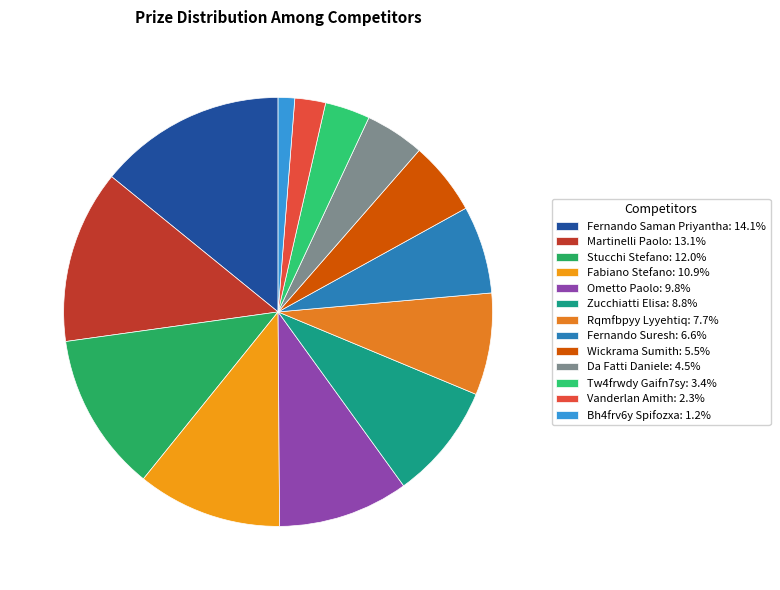

How many segments does this pie chart have?

13